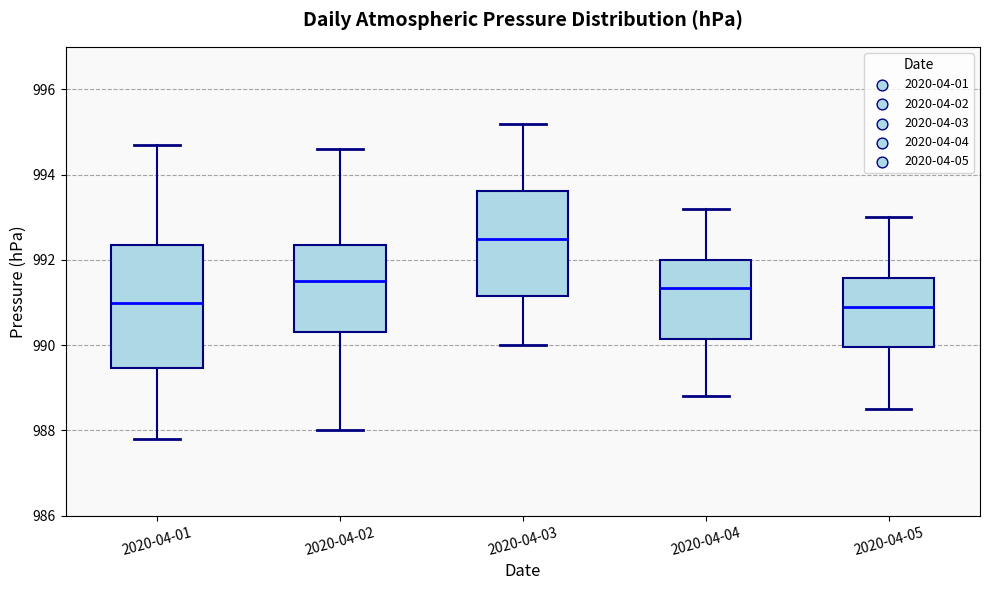

Which box is the tallest, from its lower edge to its upper edge?

2020-04-01